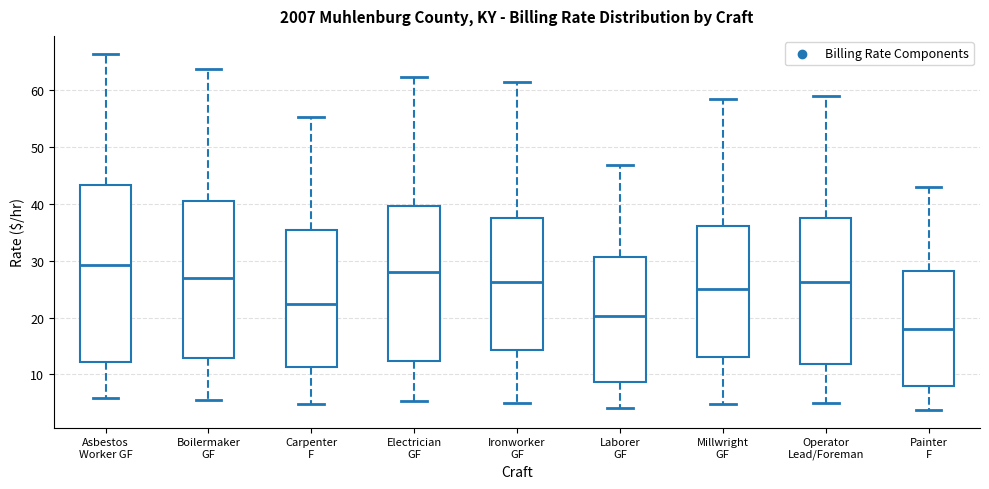

Which box is the tallest, from its lower edge to its upper edge?

Asbestos Worker GF